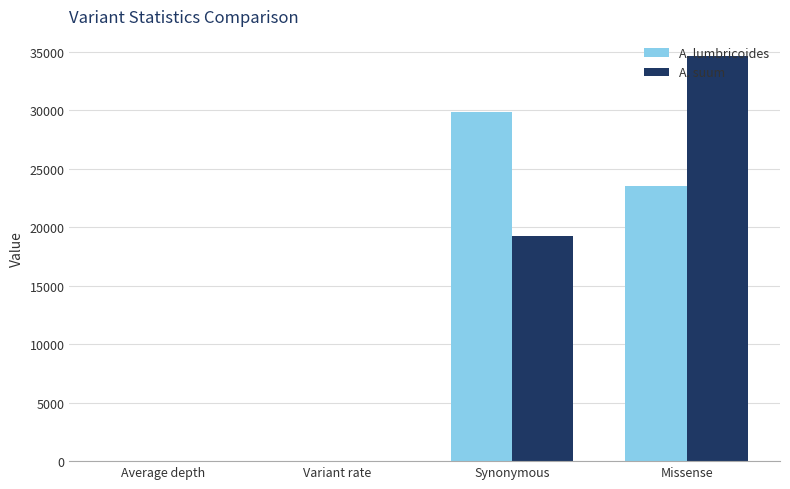

The value of A. lumbricoides at Synonymous is 29836.0. True or false?

True